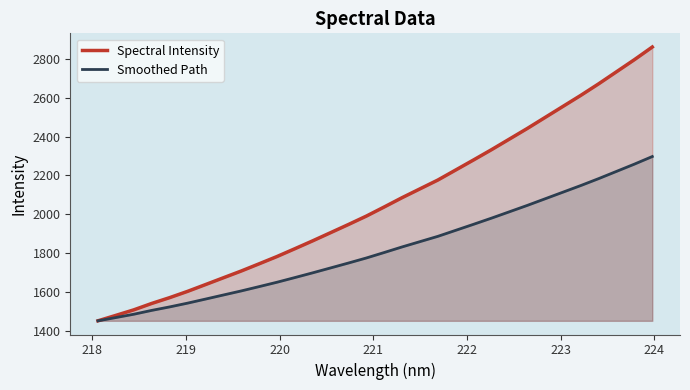

True or false: Spectral Intensity has more than 0 points higher than both neighbors.

False